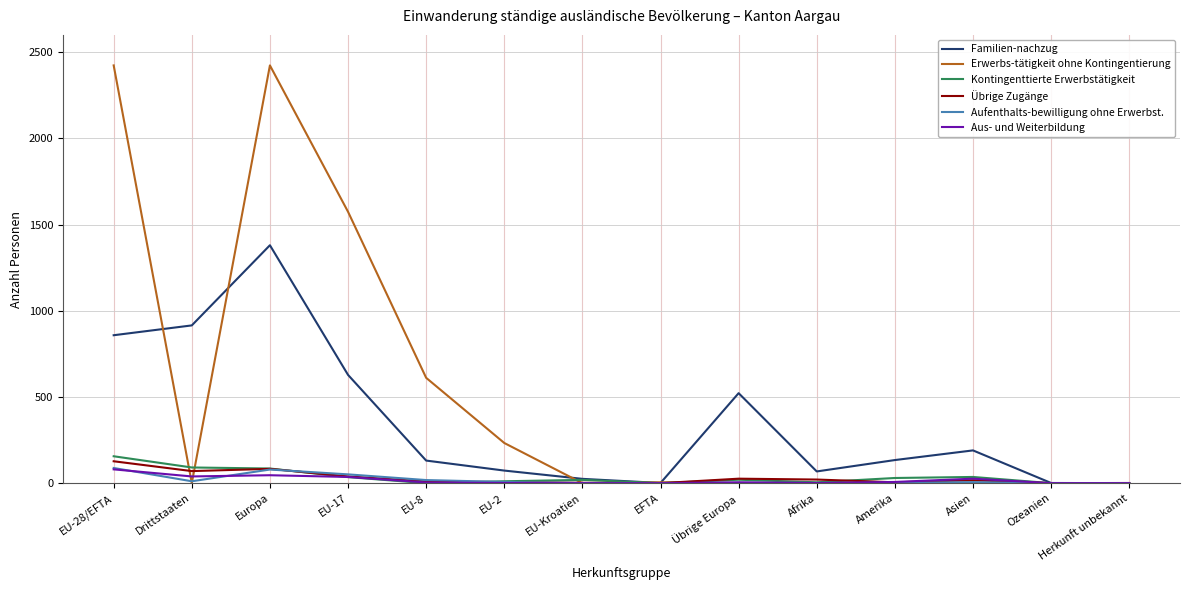

Which series has the largest total across all categories?

Erwerbs-tätigkeit ohne Kontingentierung